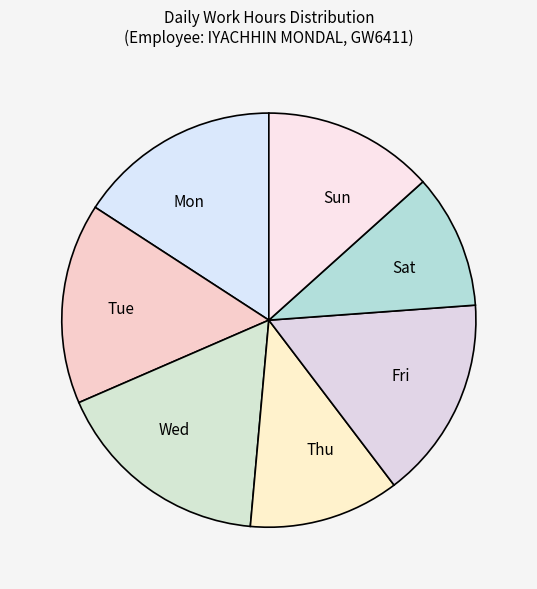

The Sun slice represents 13% of the pie. True or false?

True